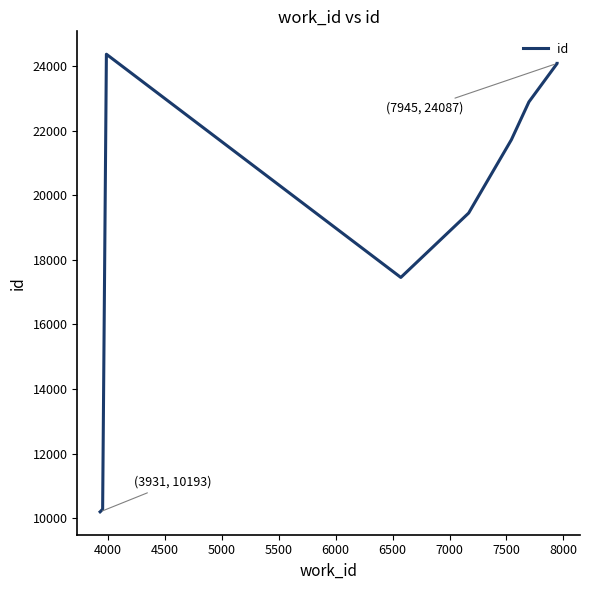

True or false: the data has more than 0 interior local peaks.

True